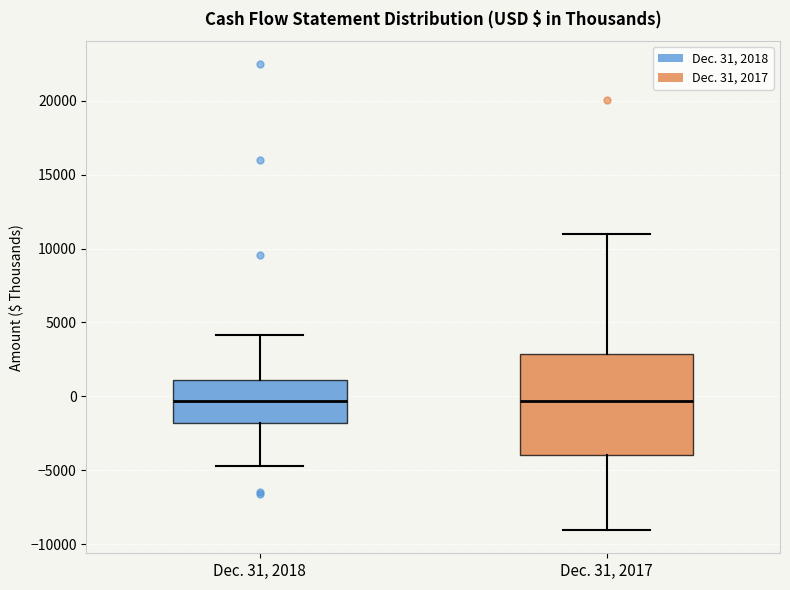

Comparing the boxes themselves (not the whiskers), which one is the tallest?

Dec. 31, 2017